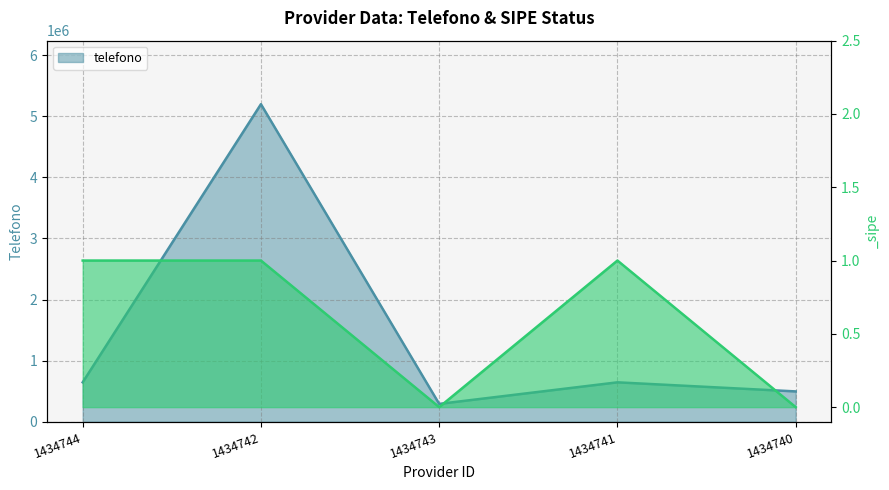

At which category is the sum across all series the highest?

1434742